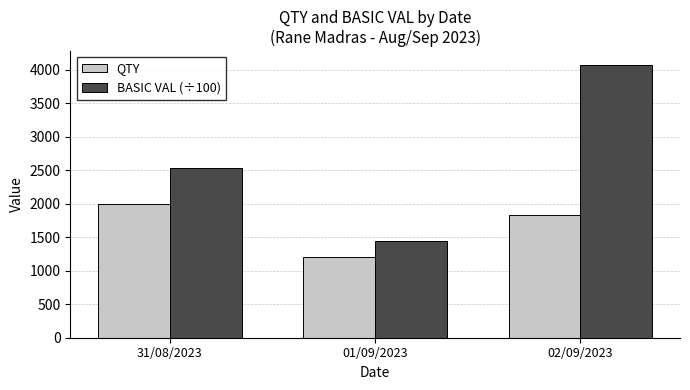

At which category does the chart reach its peak across all series?

02/09/2023